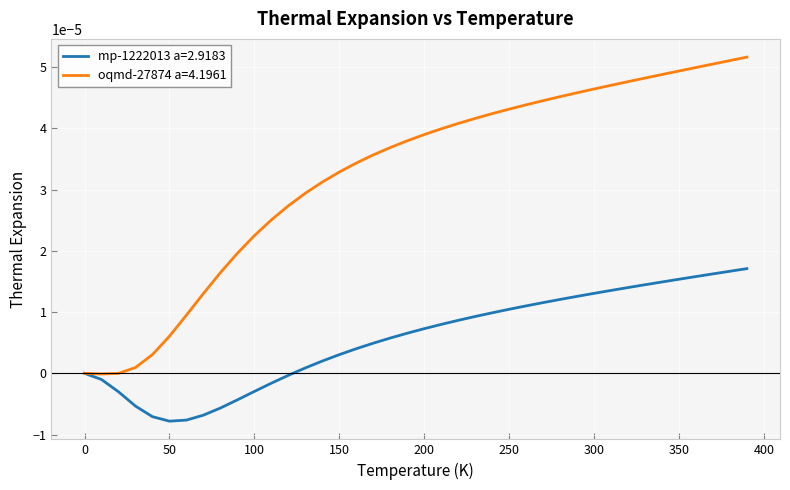

Which series has the largest range (max minus min)?

oqmd-27874 a=4.1961